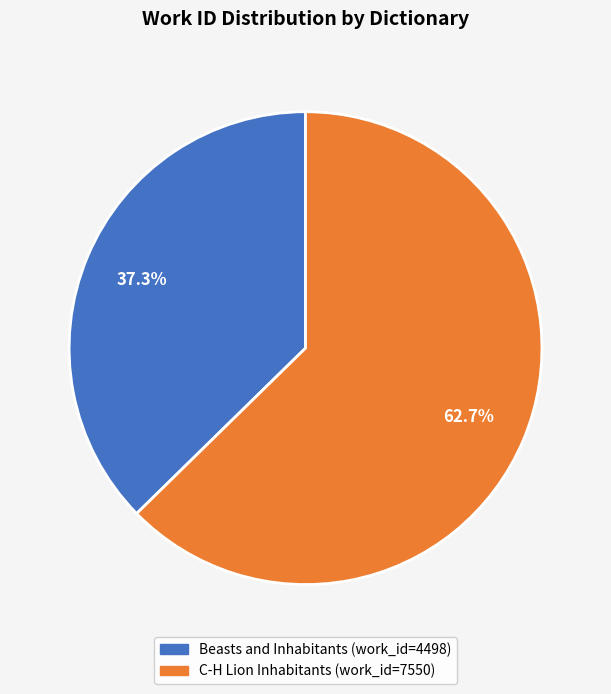

To the nearest percent, what is the average slice percentage?

50%